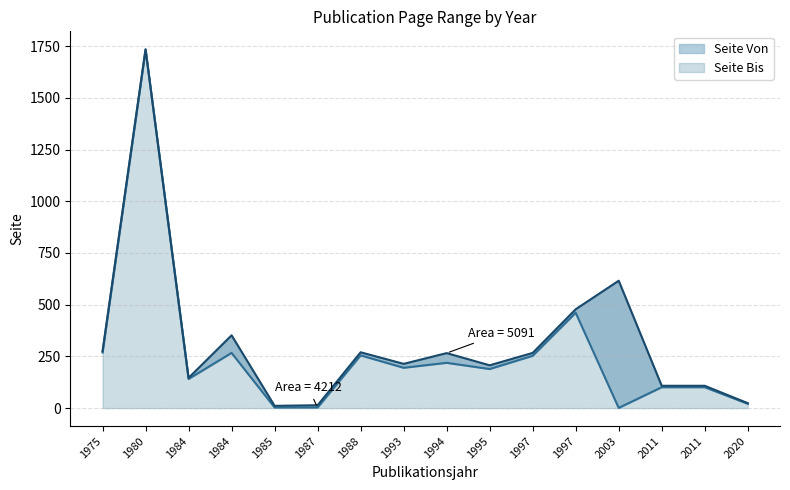

True or false: Seite Von and Seite Bis intersect in this chart.

False